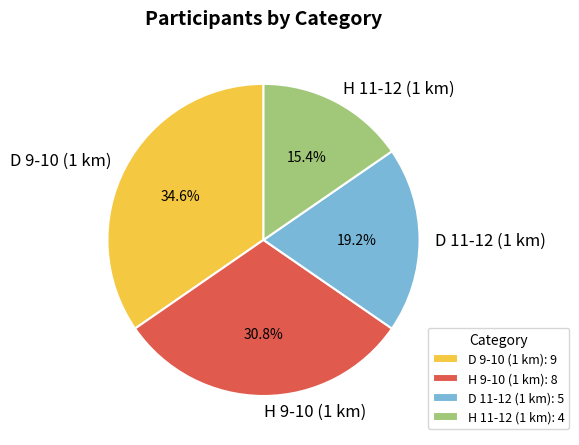

To the nearest percent, what percentage of the pie is H 9-10 (1 km)?

31%